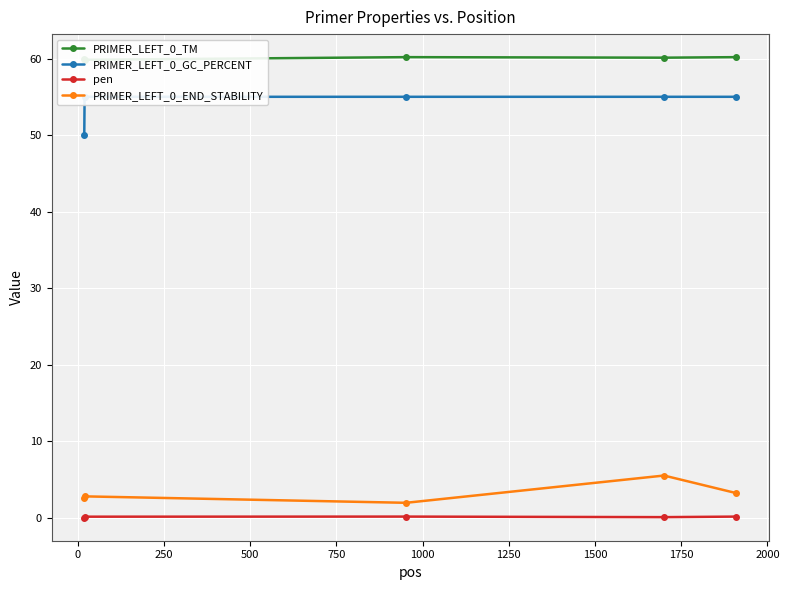

True or false: PRIMER_LEFT_0_GC_PERCENT and pen intersect in this chart.

False